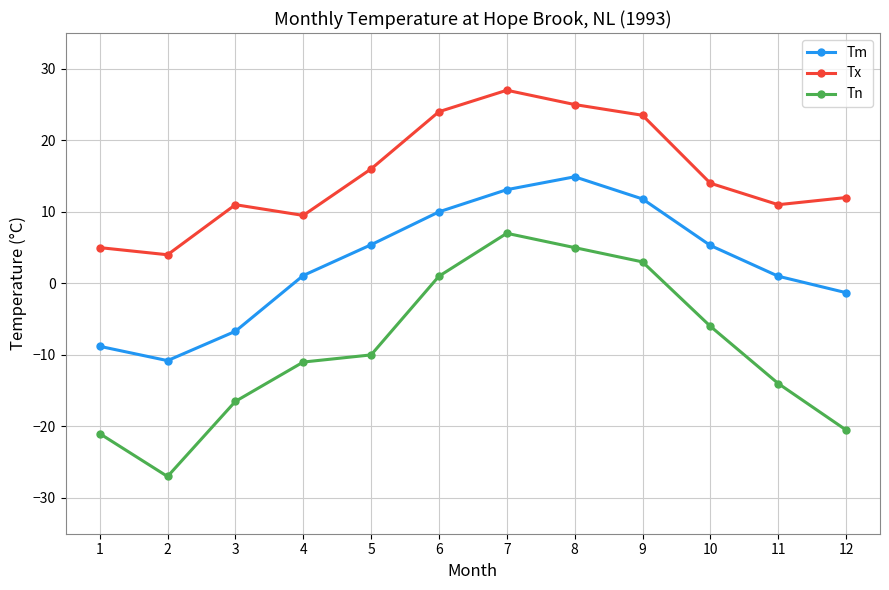

Is this an area chart (filled region under the line)?

No